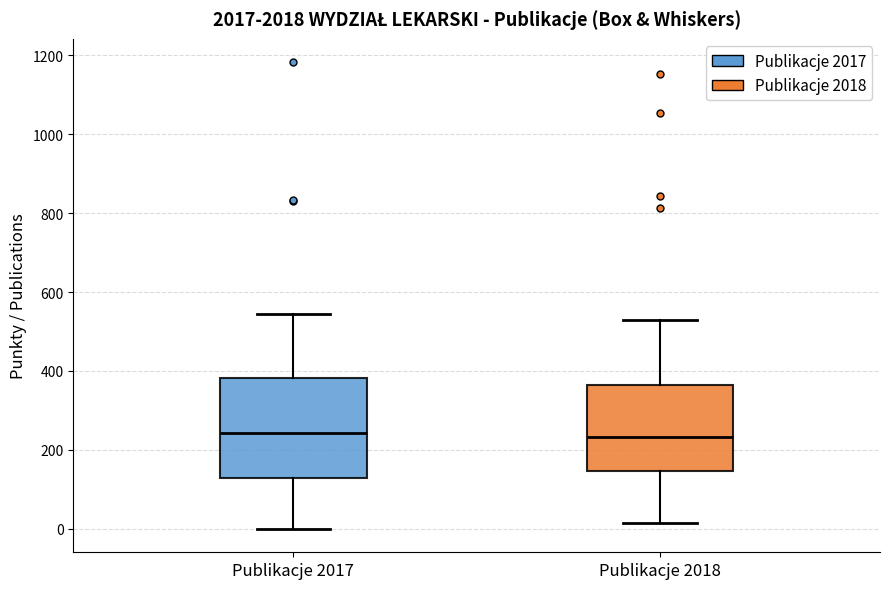

Reading left to right, read every box against the y-axis: the position of its median line, the range the box covers, and the ends of its whiskers. The values are not printed on the chart, so give them approximately, as read against the axis.

Publikacje 2017: median 240, box 120 to 380, whiskers 0 to 540
Publikacje 2018: median 240, box 140 to 360, whiskers 20 to 520